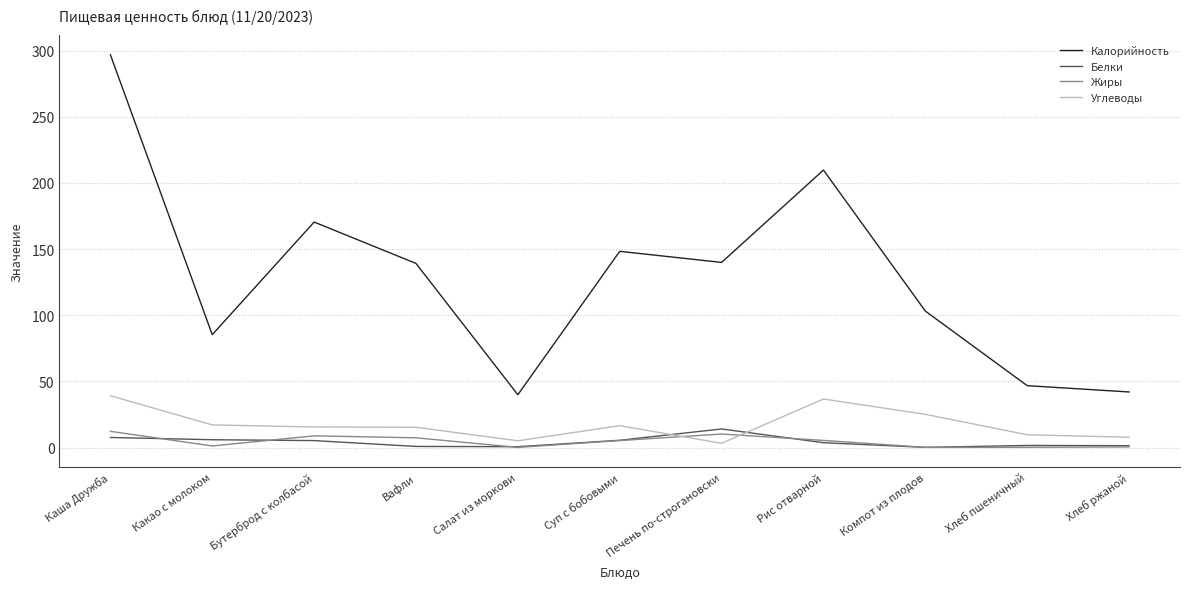

Which series has the widest spread of values?

Калорийность